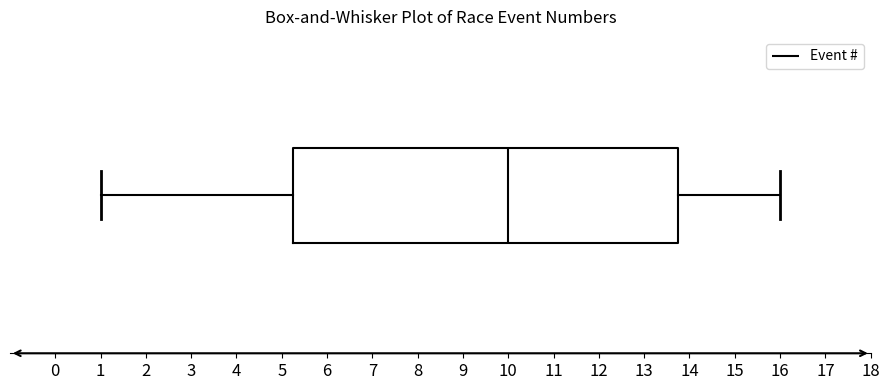

Transcribe this box plot: give where the median line is, the range the box spans, and where the two whiskers end, as read against the x-axis. The values are not printed on the chart, so give them approximately, as read against the axis.

median 10.0, box 5.3 to 13.8, whiskers 1.0 to 16.0